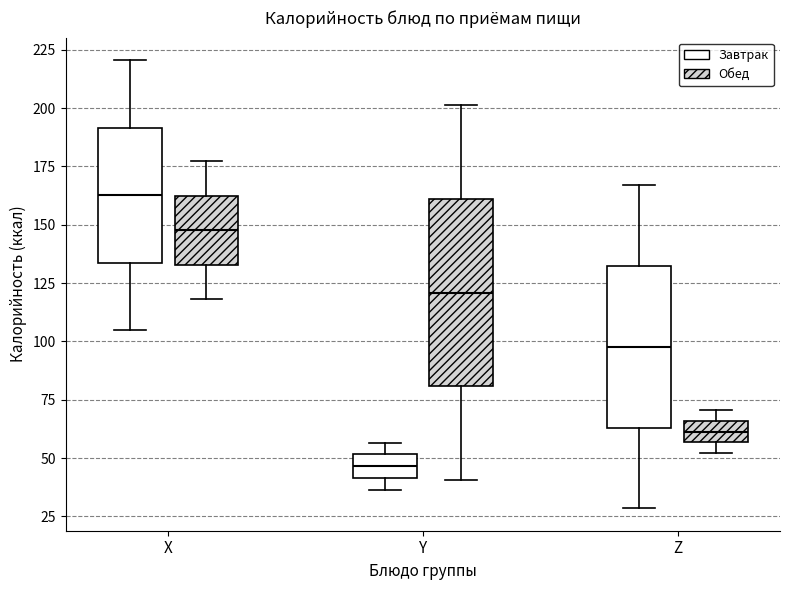

Which box's median line is the highest?

X (Завтрак)